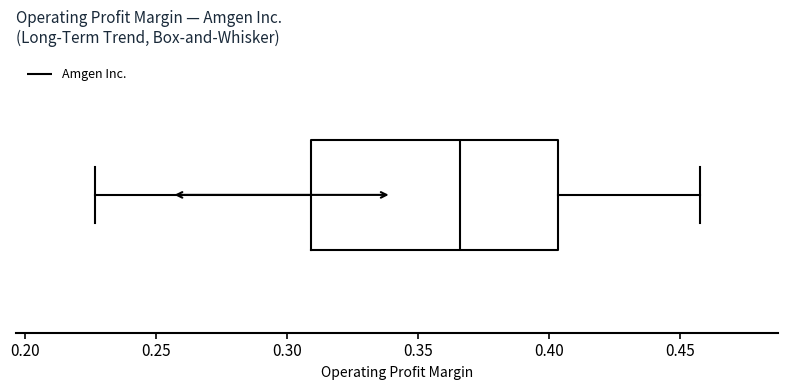

Where does the right whisker of the box end on the x-axis? The values are not printed on the chart, so give them approximately, as read against the axis.

0.460